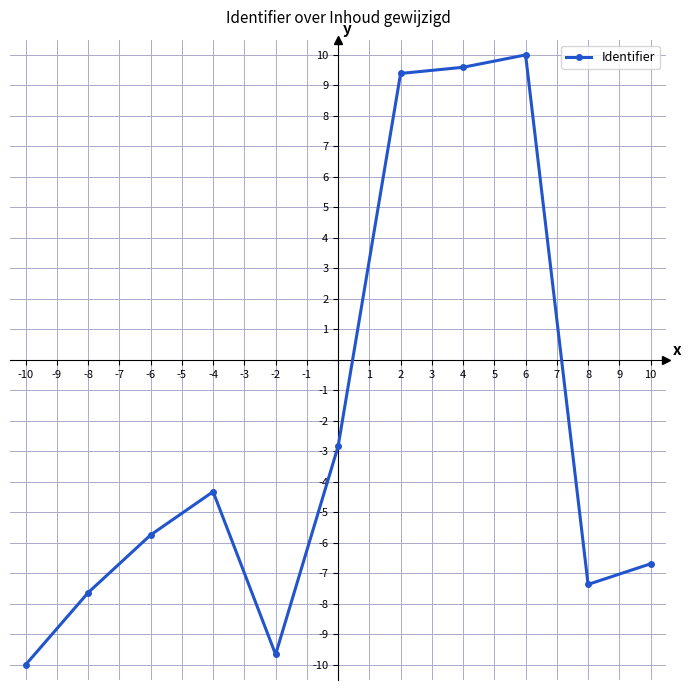

What is the minimum value shown in the chart?

-10.0